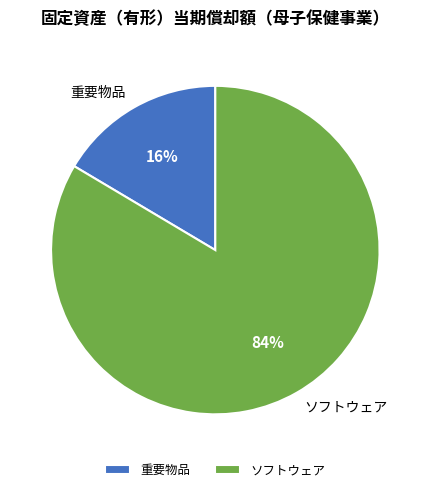

To the nearest percent, what portion does ソフトウェア represent?

84%